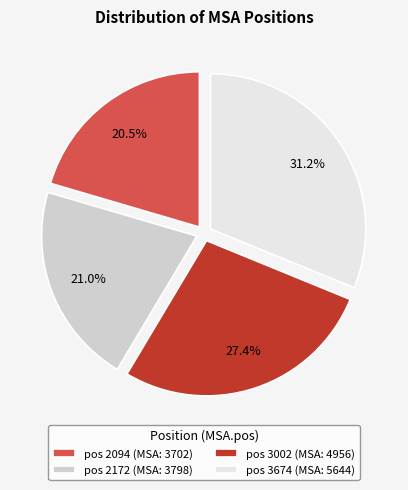

What is the ratio of the value at pos 2094 (MSA: 3702) to the value at pos 2172 (MSA: 3798)?

1.0